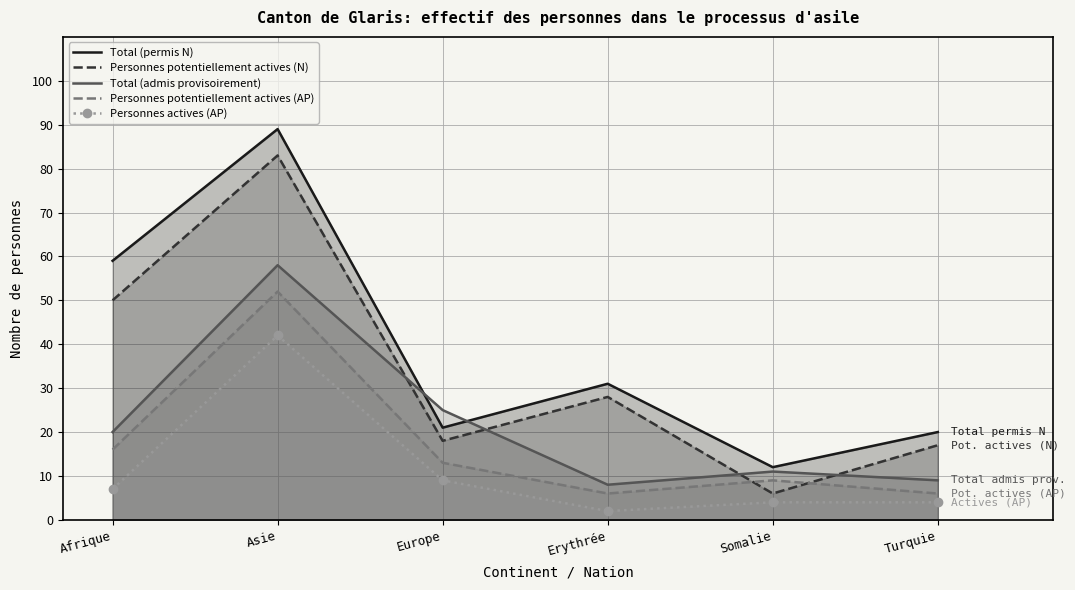

The Total (permis N) series shows 59 at Afrique. True or false?

True